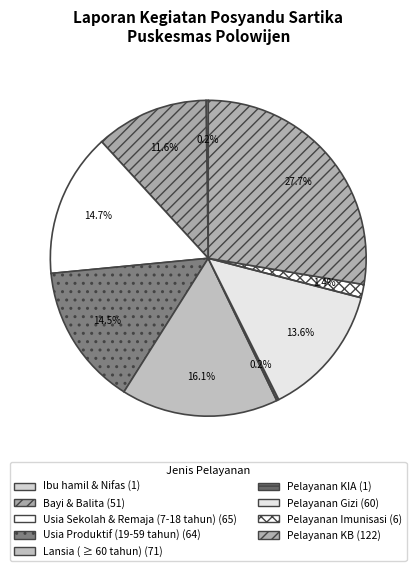

What percentage is the Bayi & Balita slice, to the nearest percent?

12%